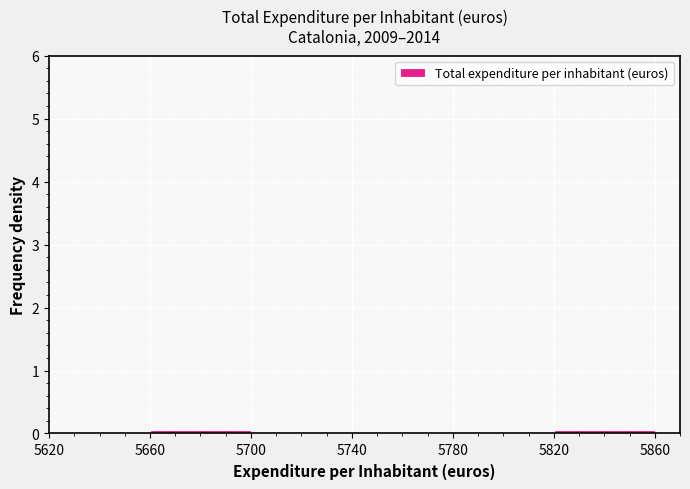

Reading left to right, list every bar in this chart as the range it spans on the x-axis followed by its height. The values are not printed on the chart, so give them approximately, as read against the axis.

5620 to 5660: under 0.1
5660 to 5700: under 0.1
5700 to 5740: 0
5740 to 5780: under 0.1
5780 to 5820: 0
5820 to 5860: under 0.1